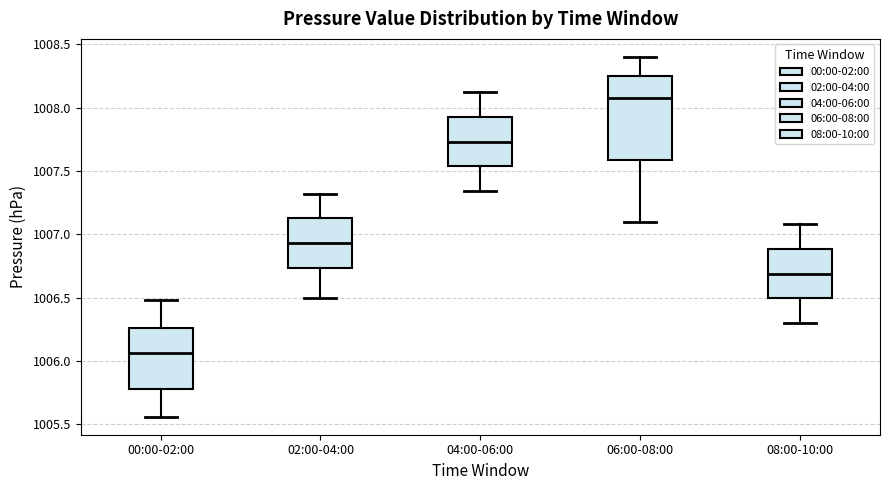

Which box's median line is the highest?

06:00-08:00